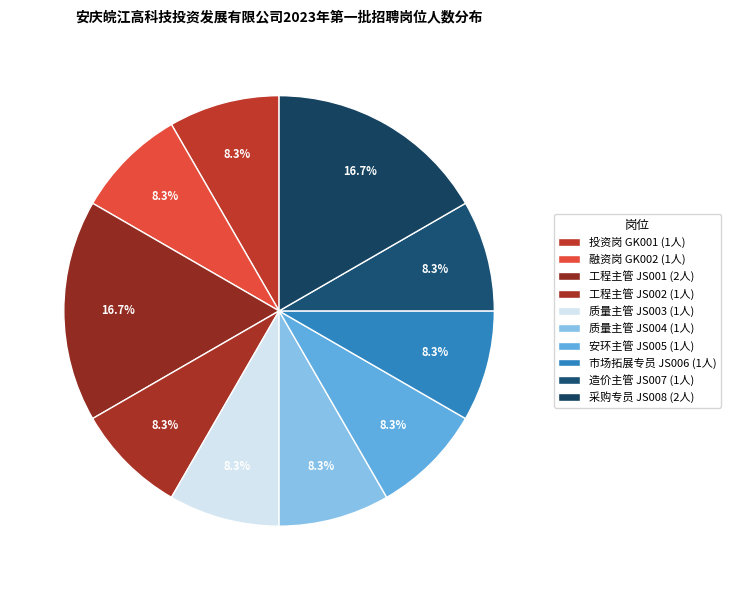

True or false: 造价主管 JS007 accounts for 21% of the total.

False